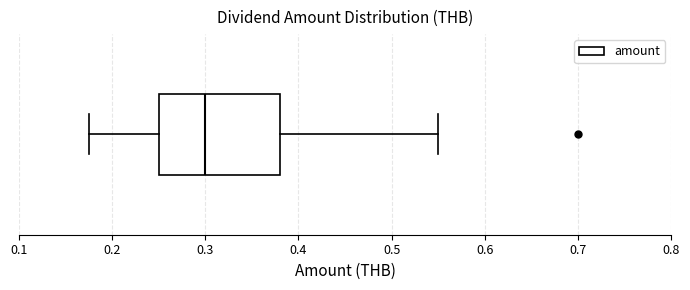

Where does the median line of the box sit on the x-axis? The values are not printed on the chart, so give them approximately, as read against the axis.

0.30